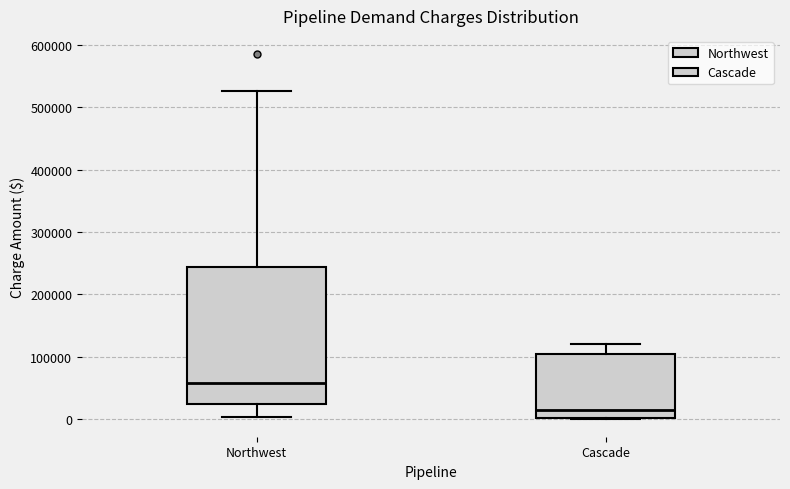

Which box's median line is the highest?

Northwest